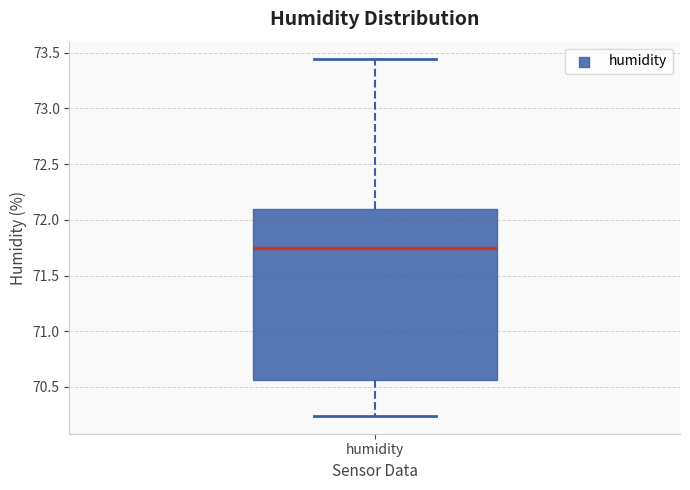

Where is the upper edge of the box for humidity on the y-axis? The values are not printed on the chart, so give them approximately, as read against the axis.

72.10